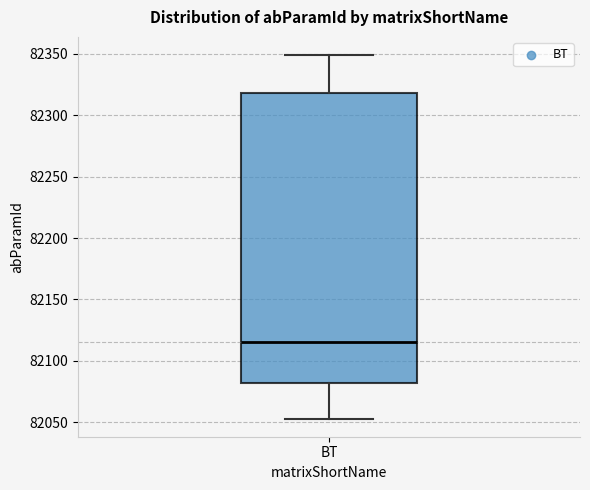

Read this box plot against the y-axis: the position of the median line, the range covered by the box, and the ends of both whiskers. The values are not printed on the chart, so give them approximately, as read against the axis.

median 82115, box 82080 to 82320, whiskers 82055 to 82350